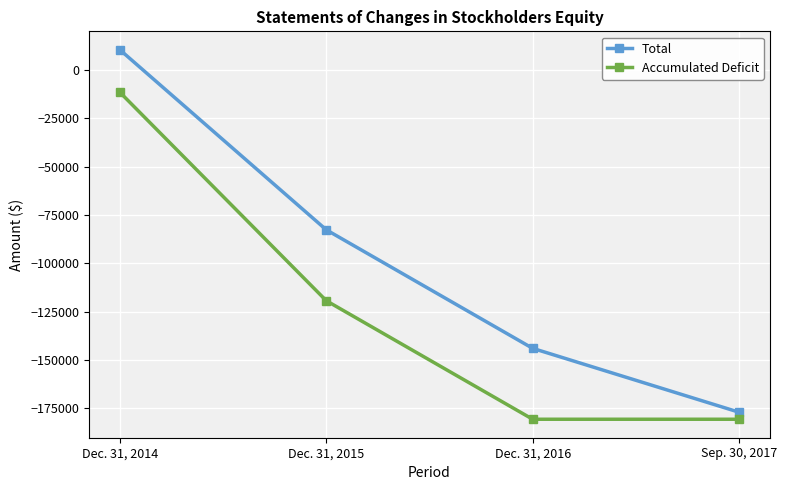

Count the number of data series in this chart.

2